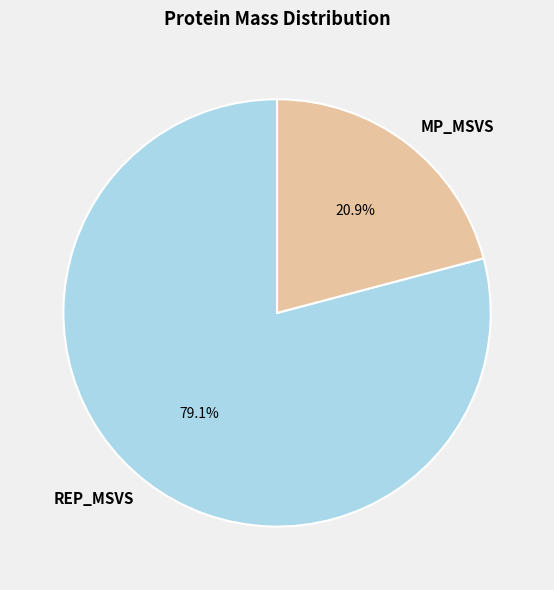

True or false: MP_MSVS accounts for 21% of the total.

True